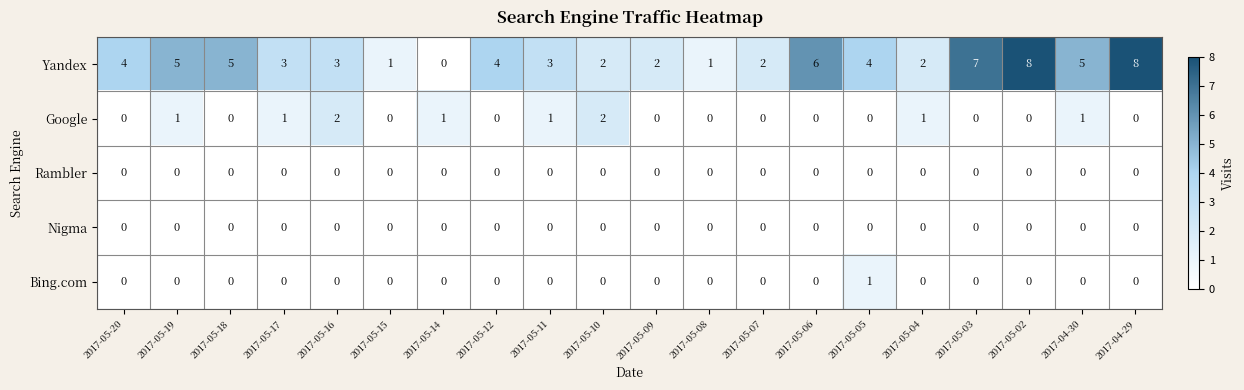

Which category has the lowest value in the Yandex series?

2017-05-14